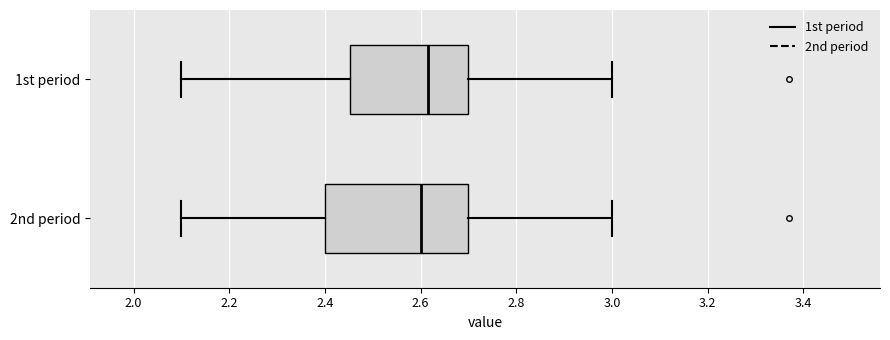

Which box is the widest, from its left edge to its right edge?

2nd period